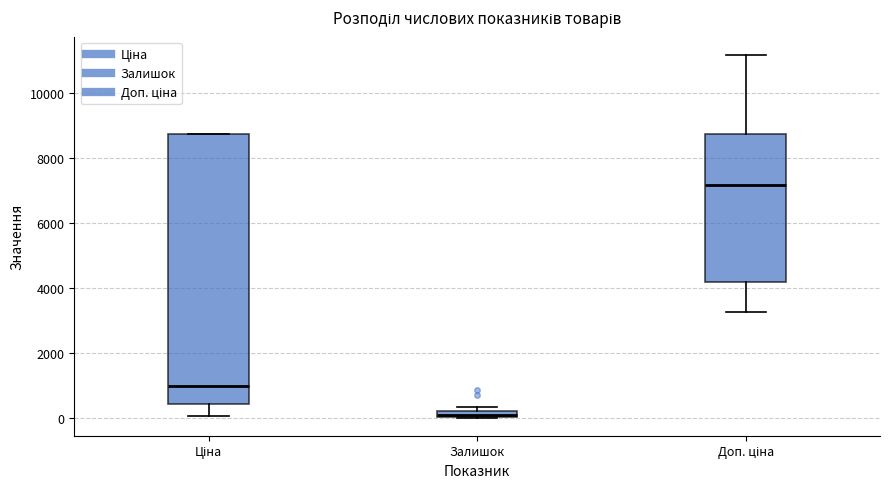

Which box is the tallest, from its lower edge to its upper edge?

Ціна